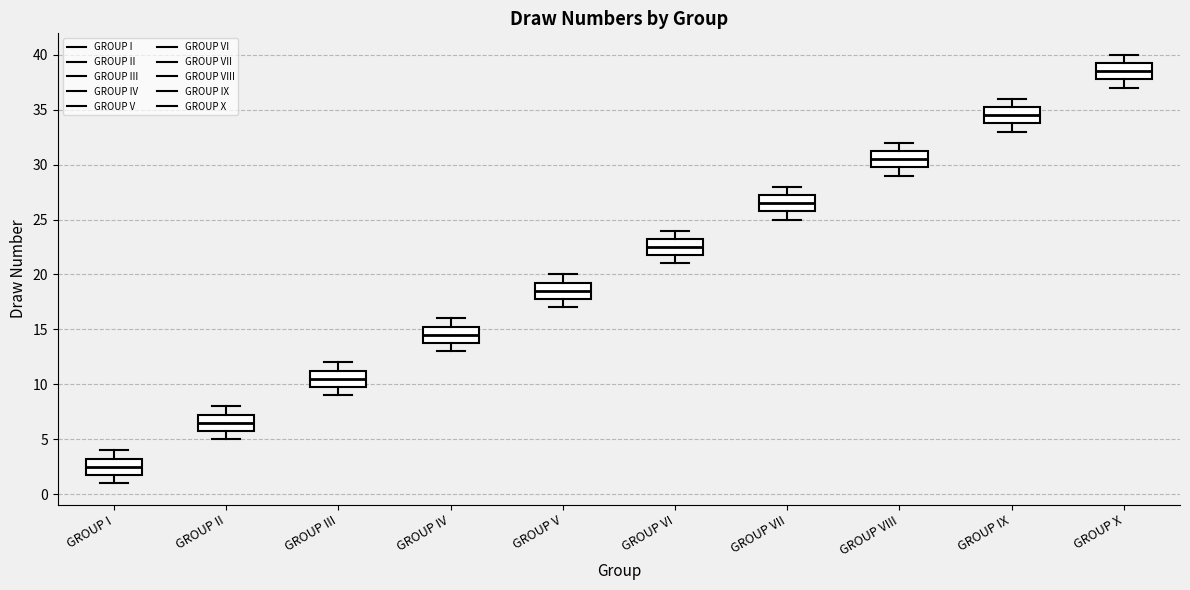

Reading left to right, read every box against the y-axis: the position of its median line, the range the box covers, and the ends of its whiskers. The values are not printed on the chart, so give them approximately, as read against the axis.

GROUP I: median 2.5, box 2.0 to 3.5, whiskers 1.0 to 4.0
GROUP II: median 6.5, box 6.0 to 7.5, whiskers 5.0 to 8.0
GROUP III: median 10.5, box 10.0 to 11.5, whiskers 9.0 to 12.0
GROUP IV: median 14.5, box 14.0 to 15.5, whiskers 13.0 to 16.0
GROUP V: median 18.5, box 18.0 to 19.5, whiskers 17.0 to 20.0
GROUP VI: median 22.5, box 22.0 to 23.5, whiskers 21.0 to 24.0
GROUP VII: median 26.5, box 26.0 to 27.5, whiskers 25.0 to 28.0
GROUP VIII: median 30.5, box 30.0 to 31.5, whiskers 29.0 to 32.0
GROUP IX: median 34.5, box 34.0 to 35.5, whiskers 33.0 to 36.0
GROUP X: median 38.5, box 38.0 to 39.5, whiskers 37.0 to 40.0